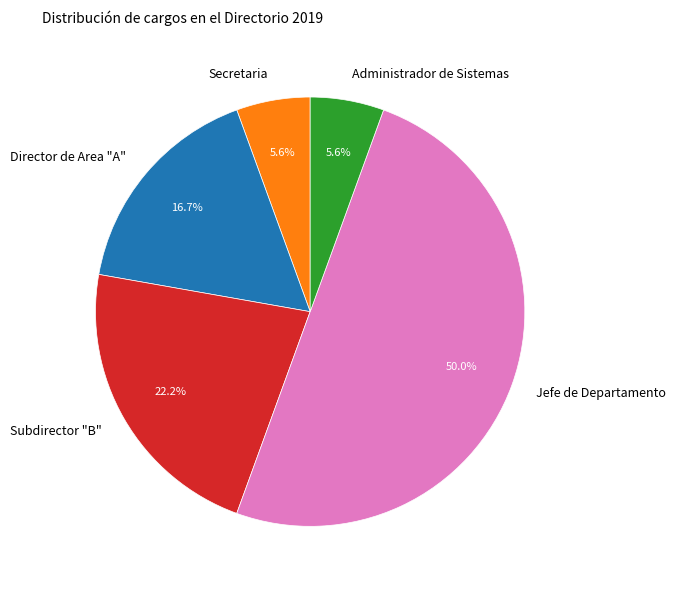

Combined, do Jefe de Departamento and Administrador de Sistemas account for over 50%?

Yes